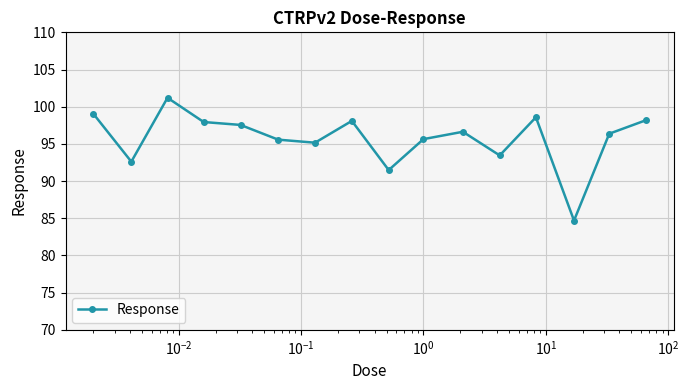

Does the chart display data point markers on the line(s)?

Yes